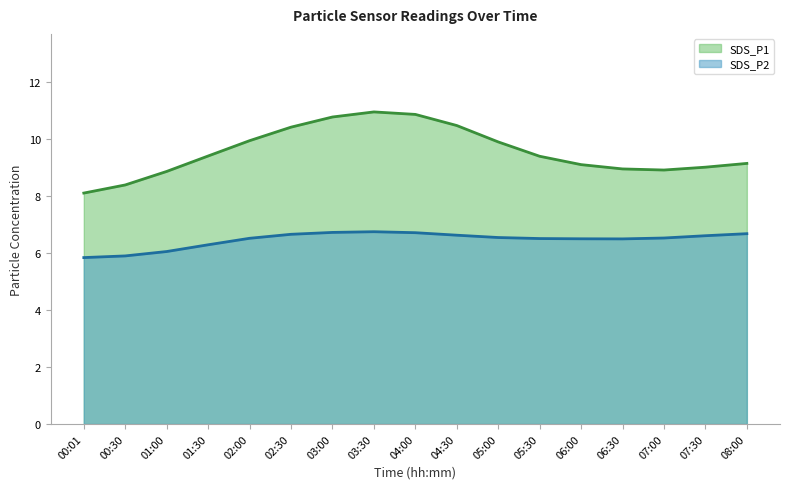

Does the chart have visible grid lines?

No